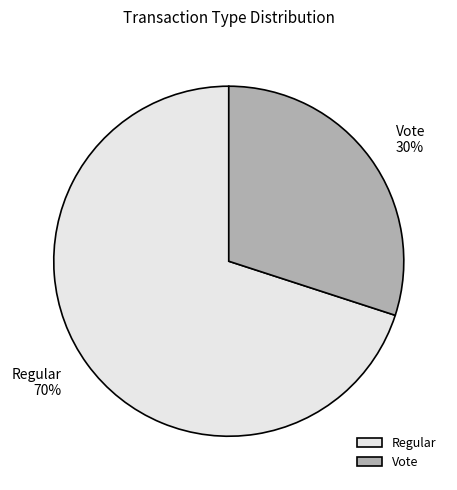

What is the majority slice?

Regular